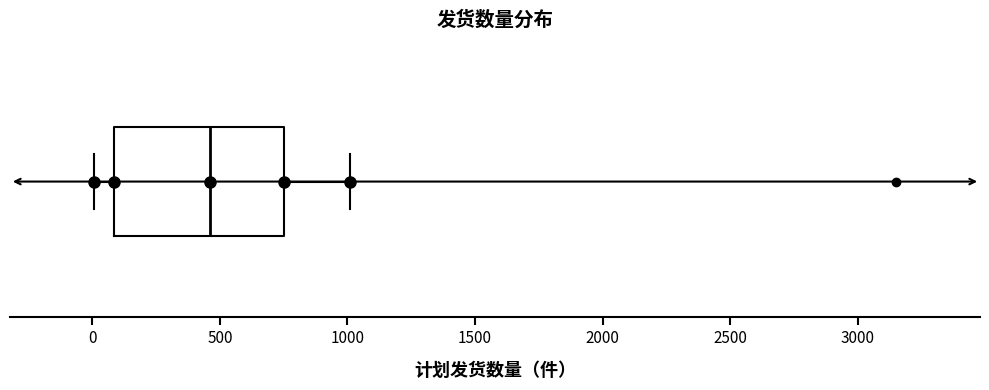

Read this box plot against the x-axis: the position of the median line, the range covered by the box, and the ends of both whiskers. The values are not printed on the chart, so give them approximately, as read against the axis.

median 450, box 100 to 750, whiskers 0 to 1000